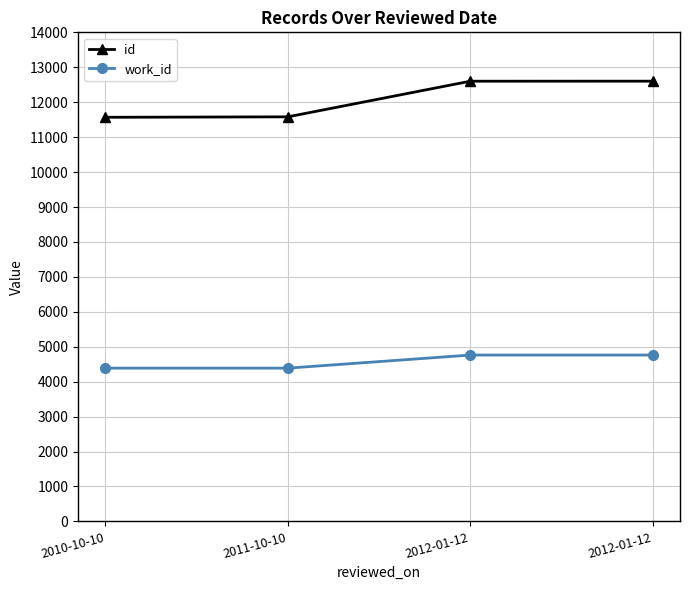

What are all the series names shown in the legend?

id, work_id